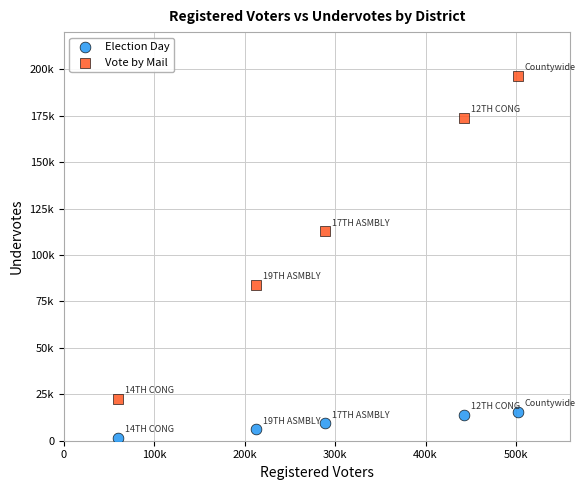

What are all the series names shown in the legend?

Election Day, Vote by Mail